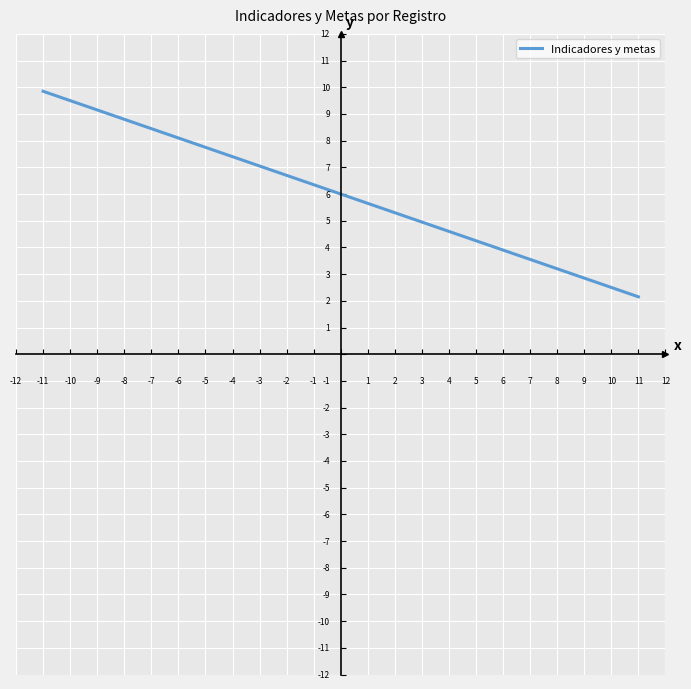

Does the chart have visible grid lines?

Yes